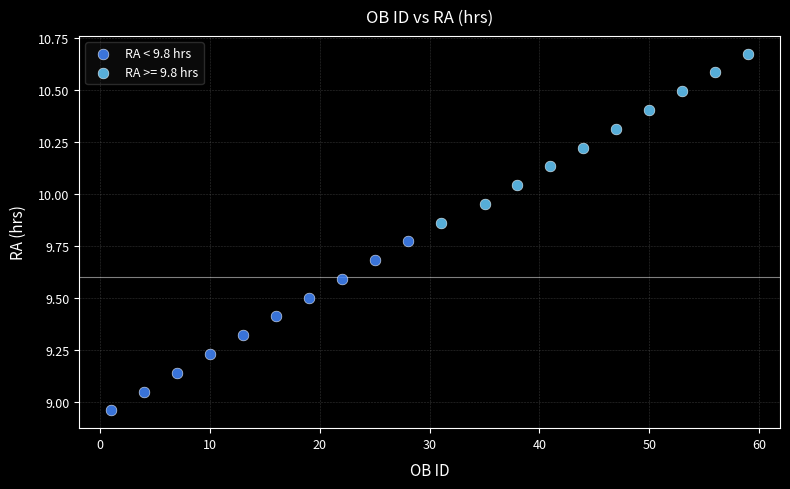

Which series has the widest spread of Y values?

RA < 9.8 hrs